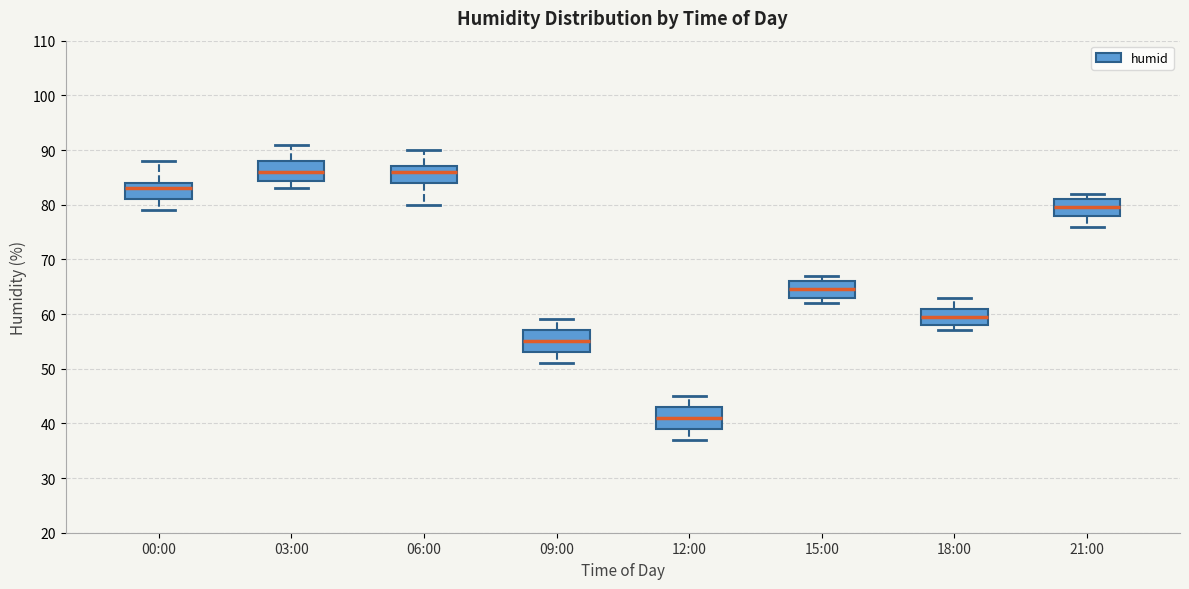

Where is the upper edge of the box for 15:00 on the y-axis? The values are not printed on the chart, so give them approximately, as read against the axis.

66